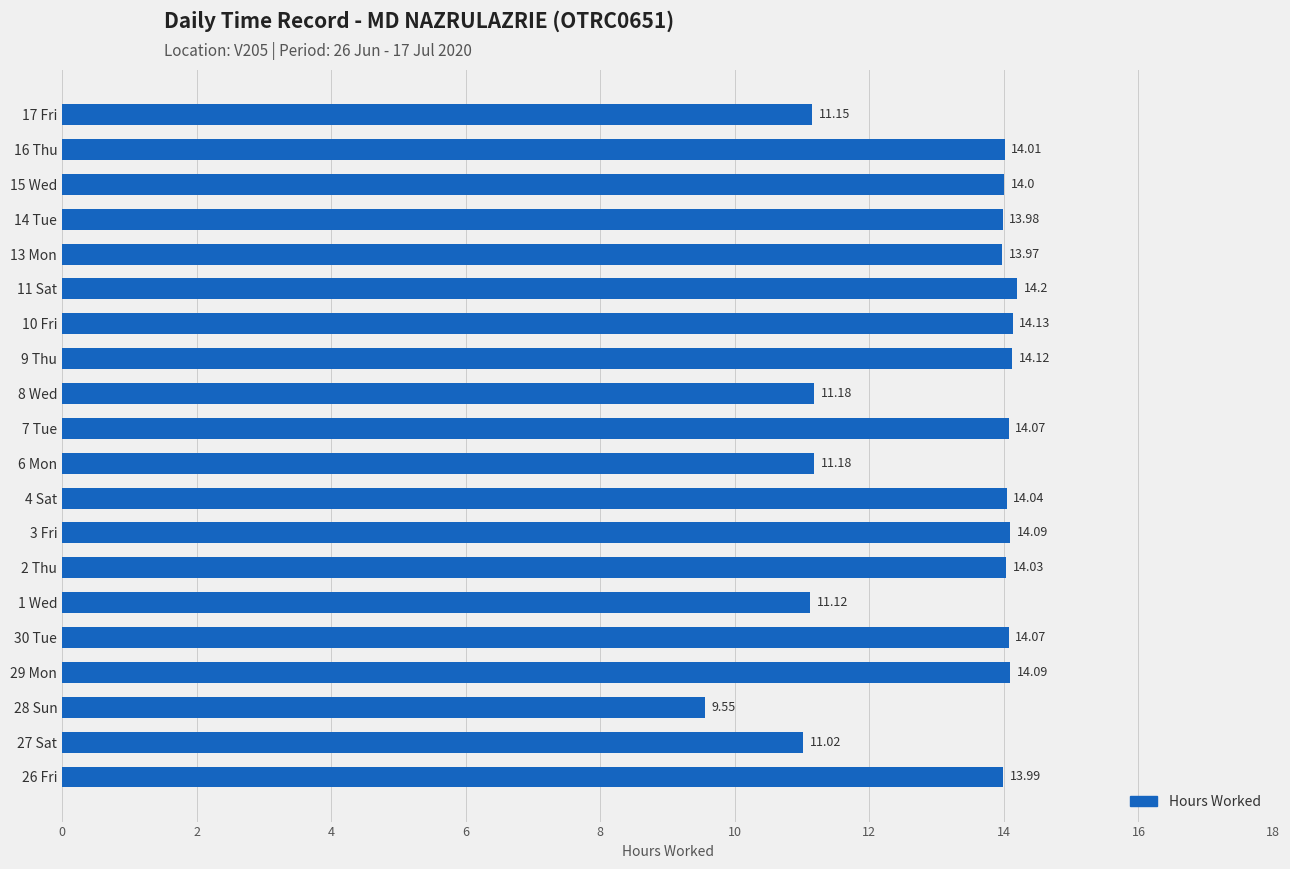

Approximately how many times larger is the value at 11 Sat compared to 17 Fri?

1.3